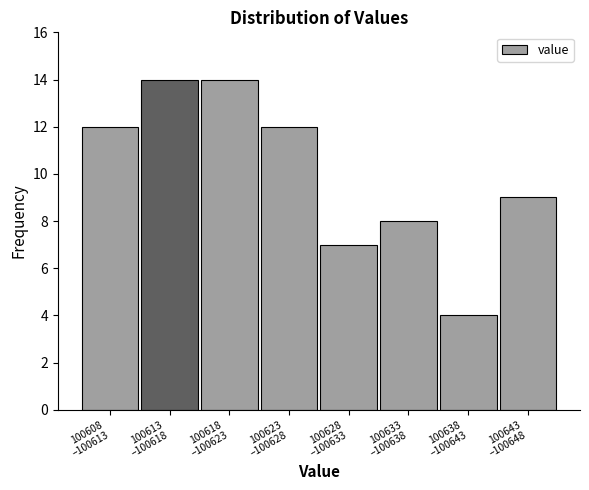

Reading left to right, extract all data points from this chart.

12	14	14	12	7	8	4	9